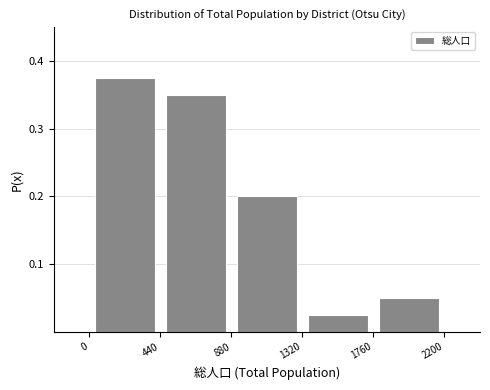

Reading left to right, list every bar in this chart as the range it spans on the x-axis followed by its height. The values are not printed on the chart, so give them approximately, as read against the axis.

0 to 440: 0.38
440 to 880: 0.35
880 to 1320: 0.20
1320 to 1760: 0.03
1760 to 2200: 0.05